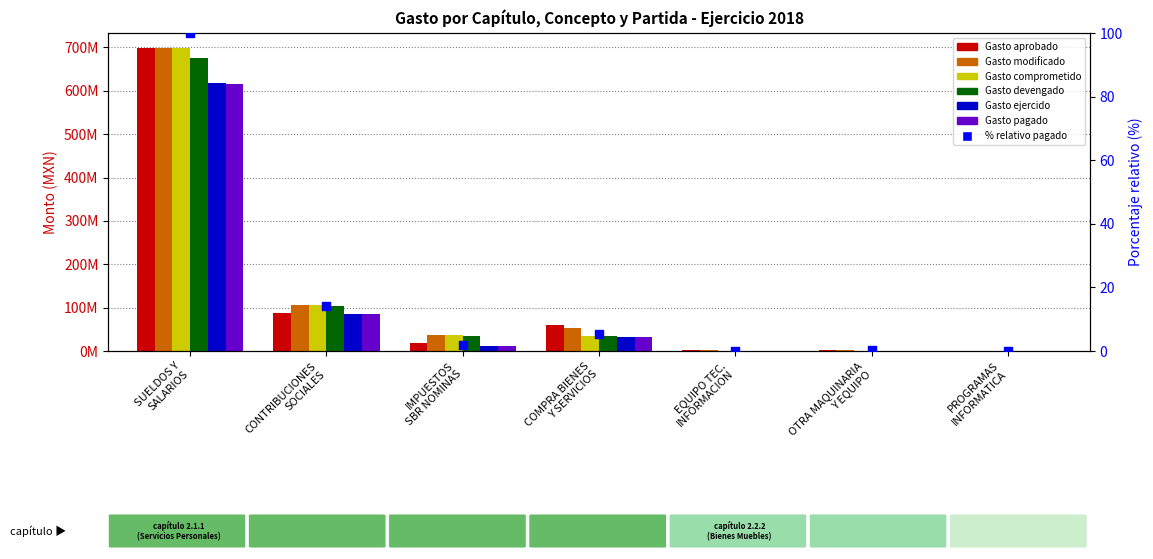

Is the value of Gasto pagado at PROGRAMAS INFORMATICA greater than the value of Gasto aprobado at CONTRIBUCIONES SOCIALES?

No